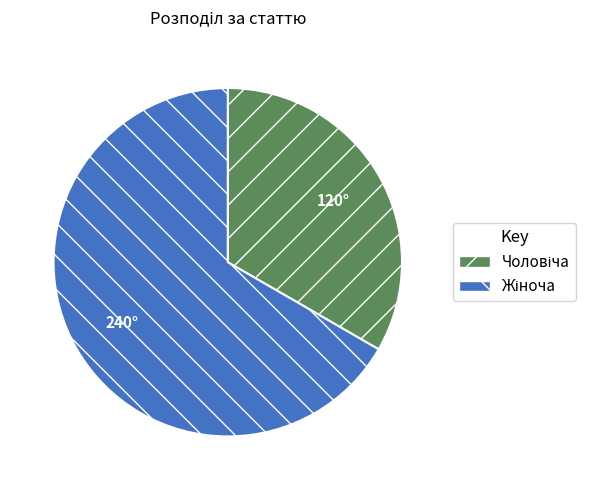

Is there any slice that represents more than half of the pie?

Yes